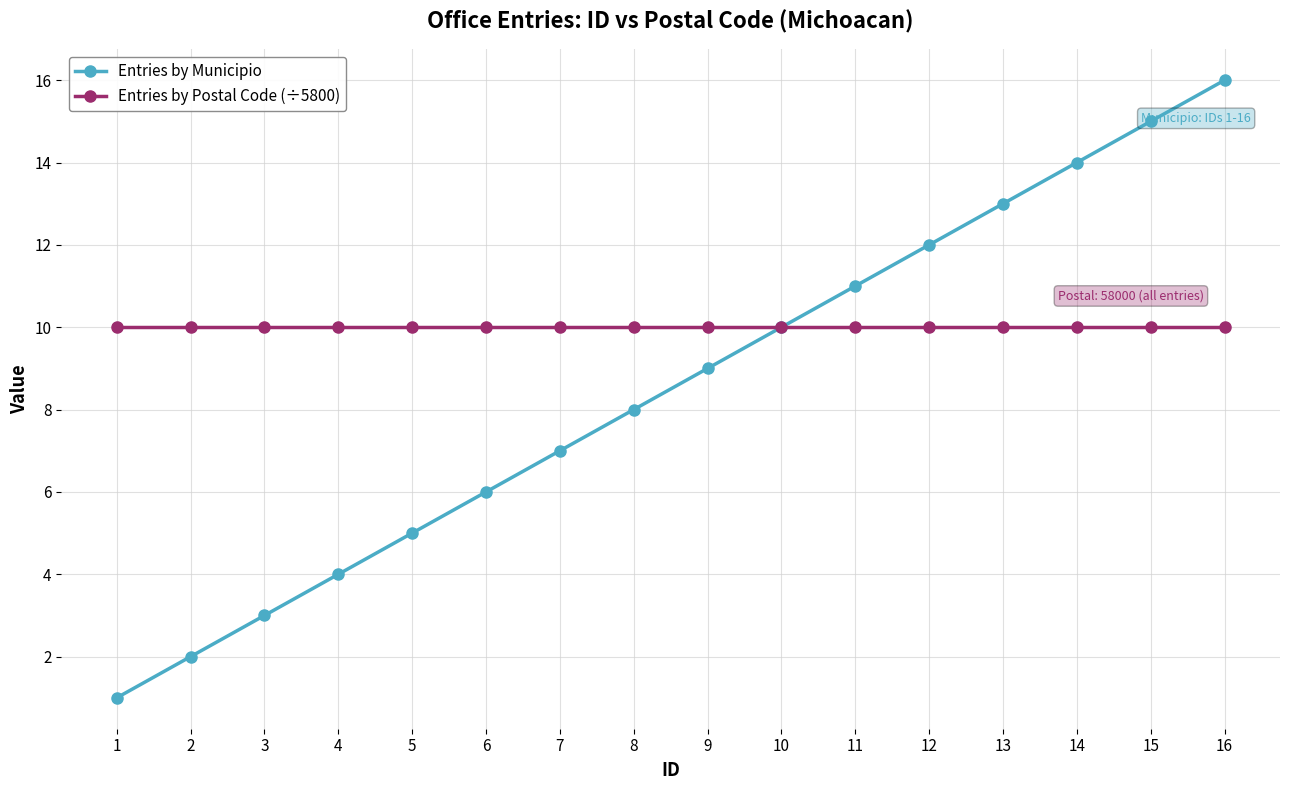

True or false: Entries by Municipio has a value of 15 at 9.

False